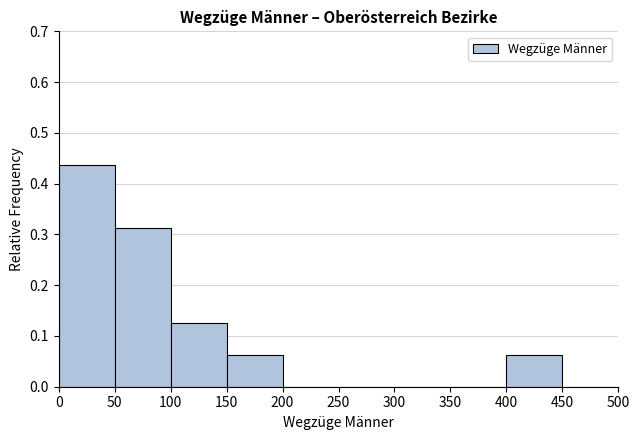

Reading left to right, list every bar in this chart as the range it spans on the x-axis followed by its height. The values are not printed on the chart, so give them approximately, as read against the axis.

0 to 50: 0.44
50 to 100: 0.31
100 to 150: 0.13
150 to 200: 0.06
200 to 250: 0
250 to 300: 0
300 to 350: 0
350 to 400: 0
400 to 450: 0.06
450 to 500: 0